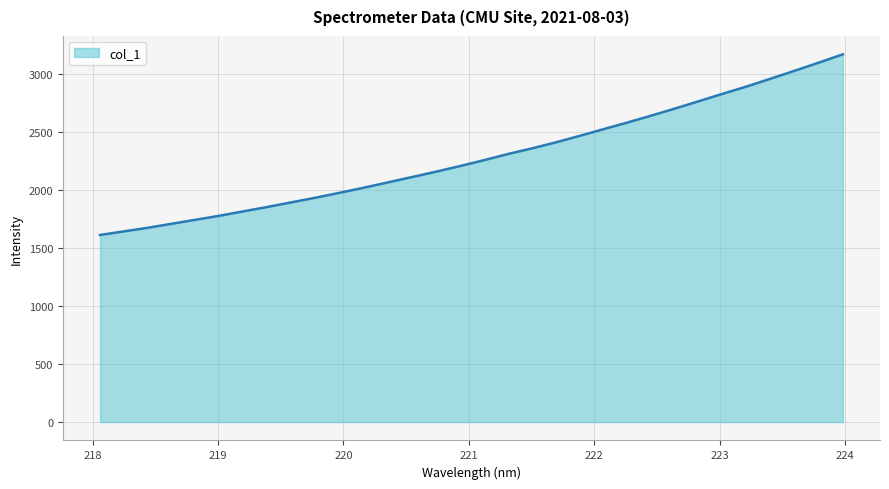

How many lines are shown in the chart?

1